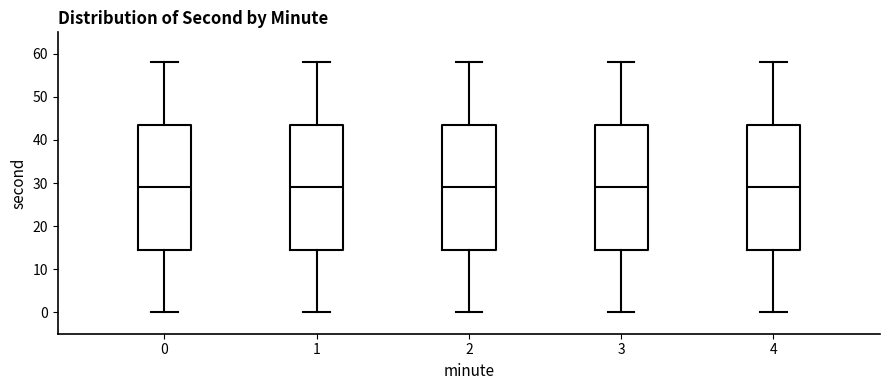

Where does the upper whisker of the box at x = 1 end on the y-axis? The values are not printed on the chart, so give them approximately, as read against the axis.

58